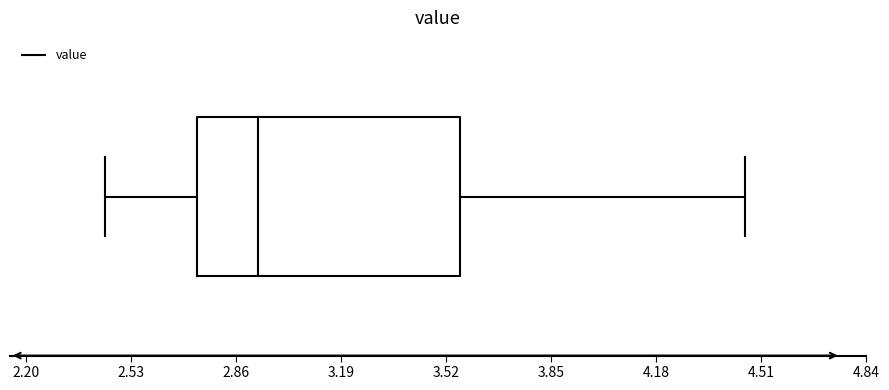

Transcribe this box plot: give where the median line is, the range the box spans, and where the two whiskers end, as read against the x-axis. The values are not printed on the chart, so give them approximately, as read against the axis.

median 2.95, box 2.75 to 3.55, whiskers 2.45 to 4.45